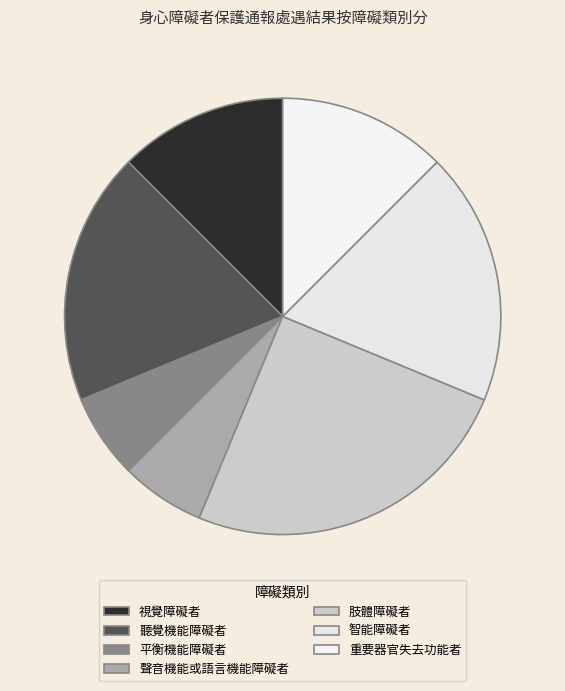

To the nearest percent, what is the difference between the 平衡機能障礙者 and 智能障礙者 slice percentages?

12%